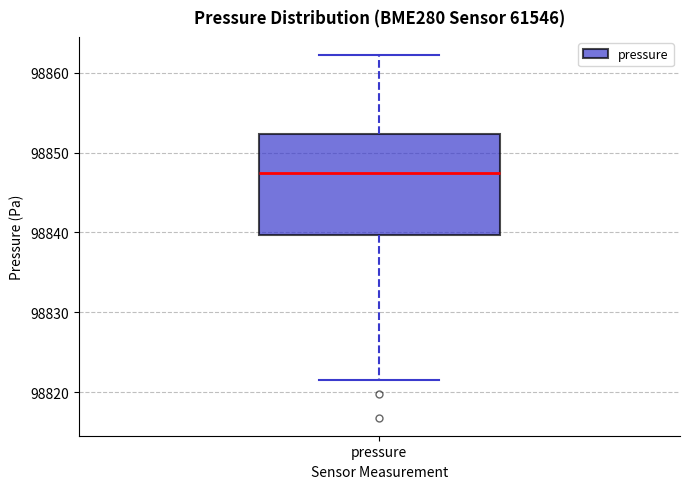

Where does the lower whisker of the box for pressure end on the y-axis? The values are not printed on the chart, so give them approximately, as read against the axis.

98822